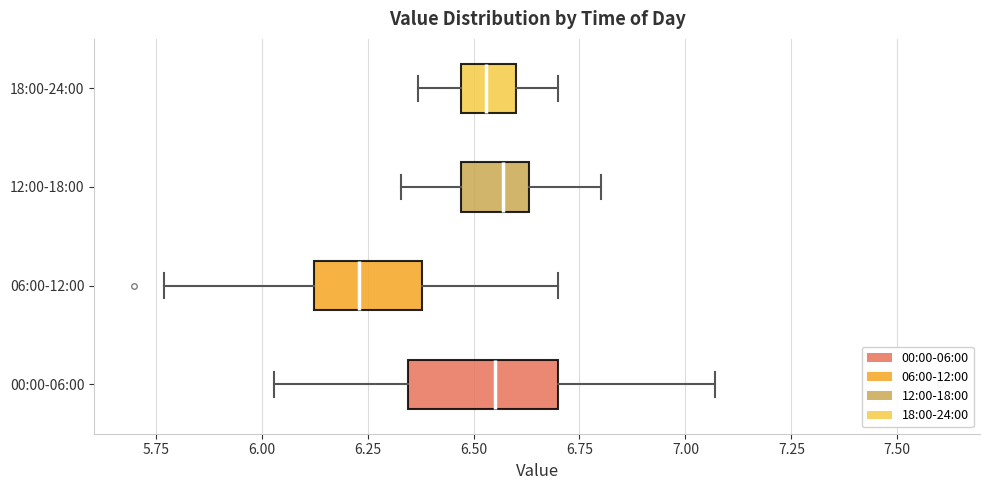

Reading bottom to top, read every box against the x-axis: the position of its median line, the range the box covers, and the ends of its whiskers. The values are not printed on the chart, so give them approximately, as read against the axis.

00:00-06:00: median 6.55, box 6.35 to 6.70, whiskers 6.05 to 7.05
06:00-12:00: median 6.25, box 6.10 to 6.40, whiskers 5.75 to 6.70
12:00-18:00: median 6.55, box 6.45 to 6.65, whiskers 6.35 to 6.80
18:00-24:00: median 6.55, box 6.45 to 6.60, whiskers 6.35 to 6.70